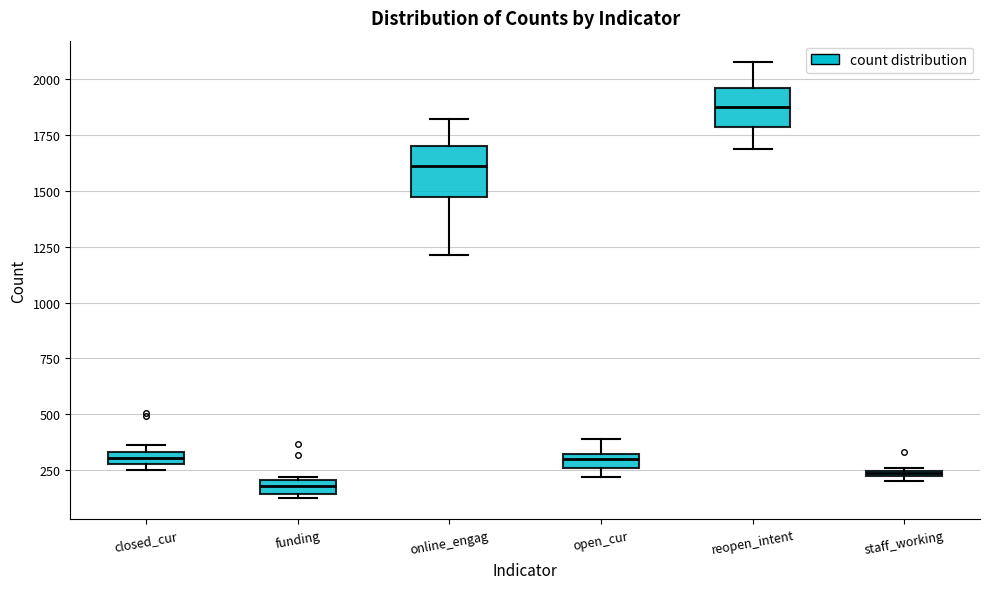

Which box's median line is the lowest?

funding